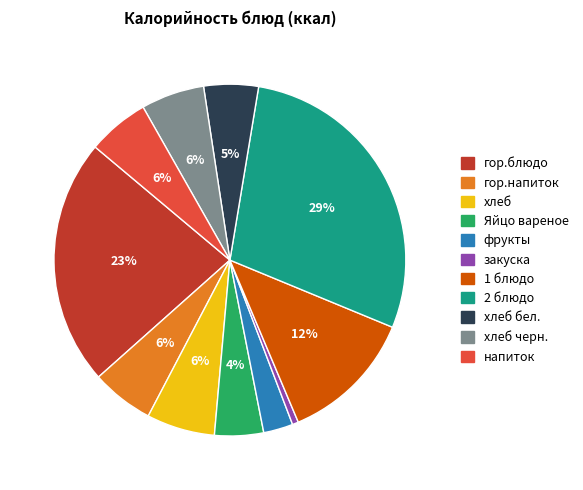

Is there a majority slice in this chart?

No